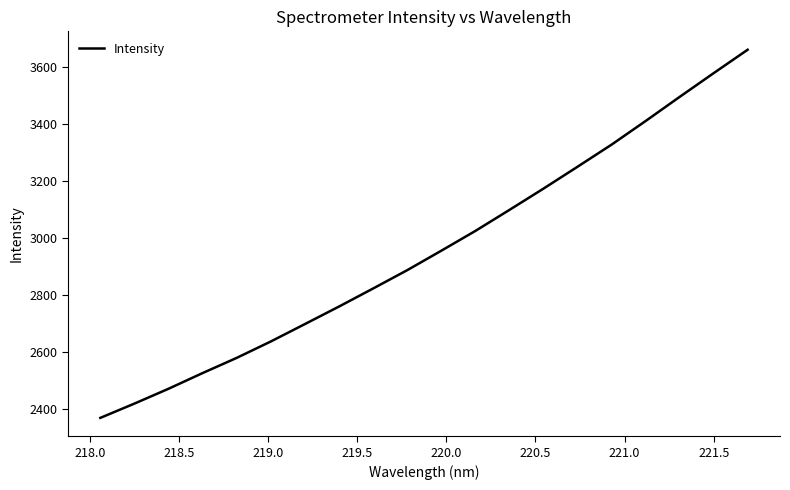

What is the difference between the maximum and minimum values?

1293.3